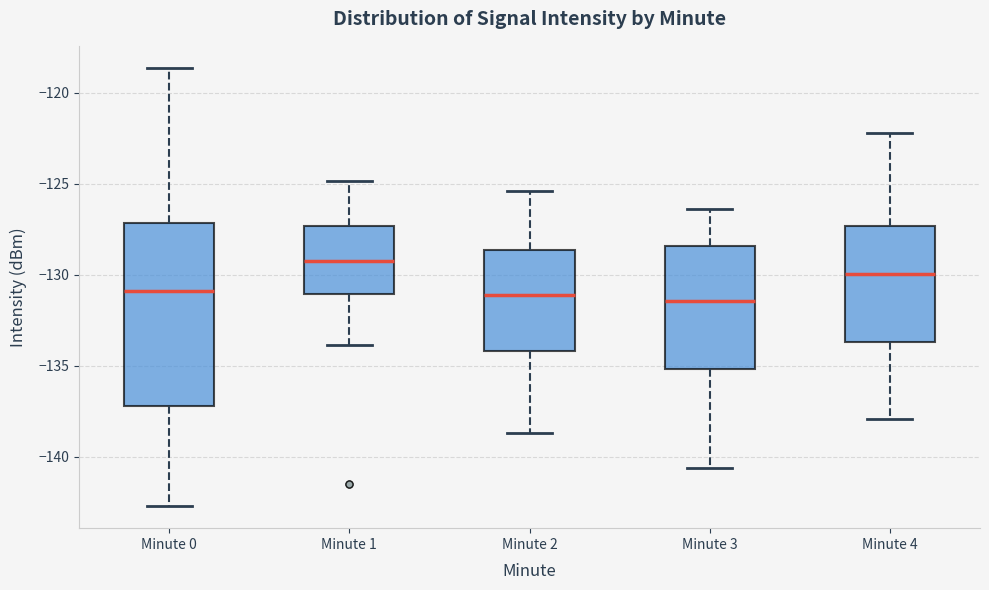

Reading left to right, read every box against the y-axis: the position of its median line, the range the box covers, and the ends of its whiskers. The values are not printed on the chart, so give them approximately, as read against the axis.

Minute 0: median -131.0, box -137.0 to -127.0, whiskers -142.5 to -118.5
Minute 1: median -129.0, box -131.0 to -127.5, whiskers -134.0 to -125.0
Minute 2: median -131.0, box -134.0 to -128.5, whiskers -138.5 to -125.5
Minute 3: median -131.5, box -135.0 to -128.5, whiskers -140.5 to -126.5
Minute 4: median -130.0, box -133.5 to -127.5, whiskers -138.0 to -122.0